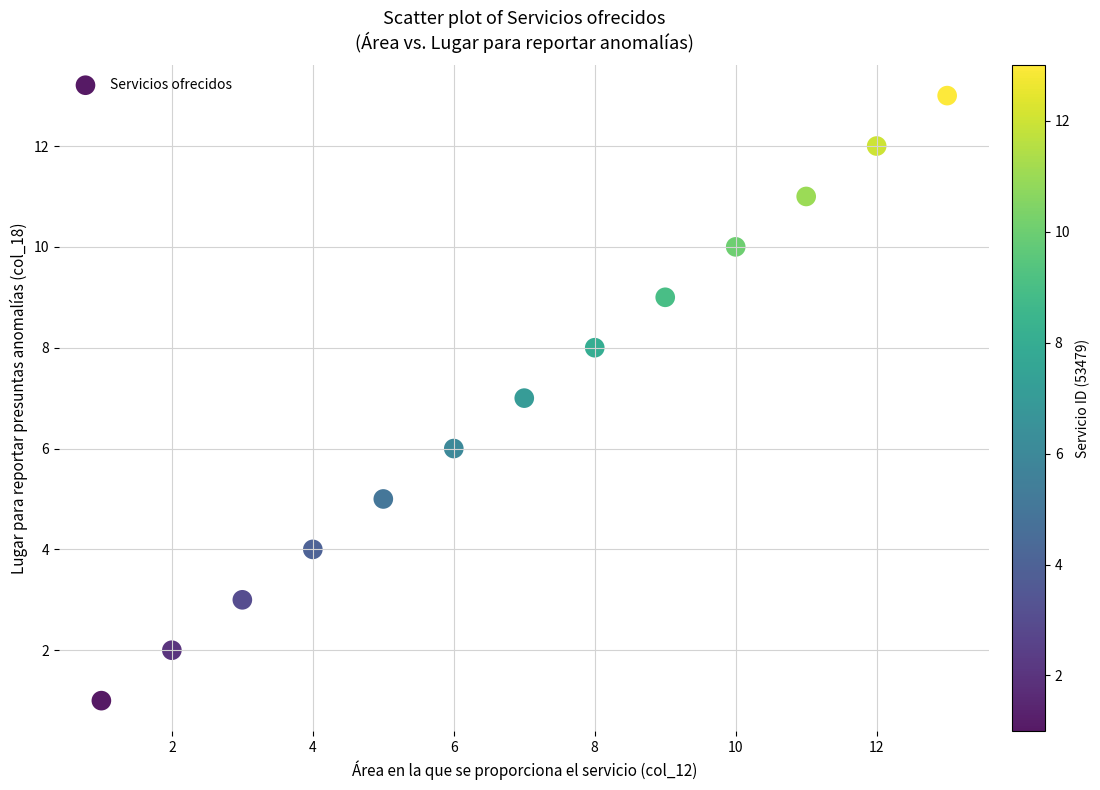

What is the range of X values (max minus min)?

12